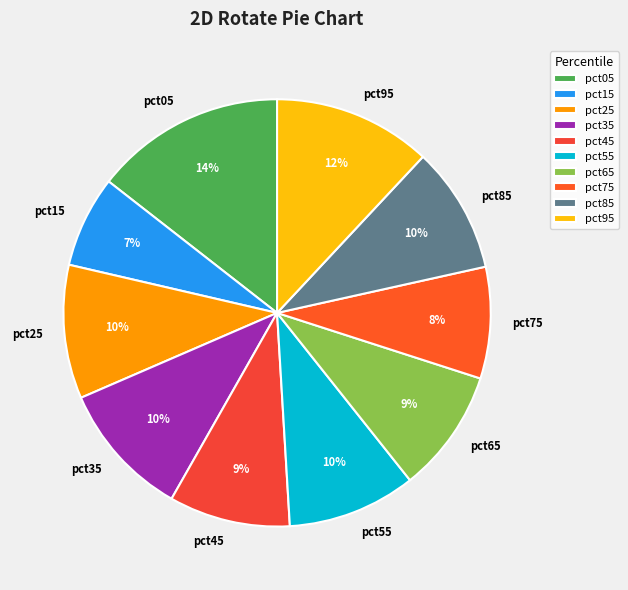

Does pct95 account for over 50% of the chart?

No